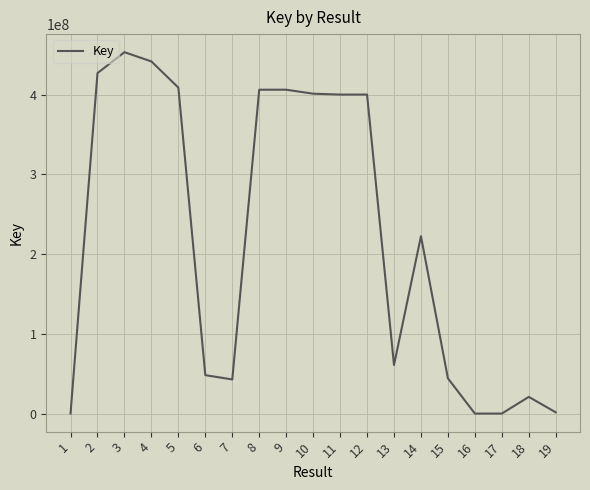

At which label does the data first exceed 222442511?

2